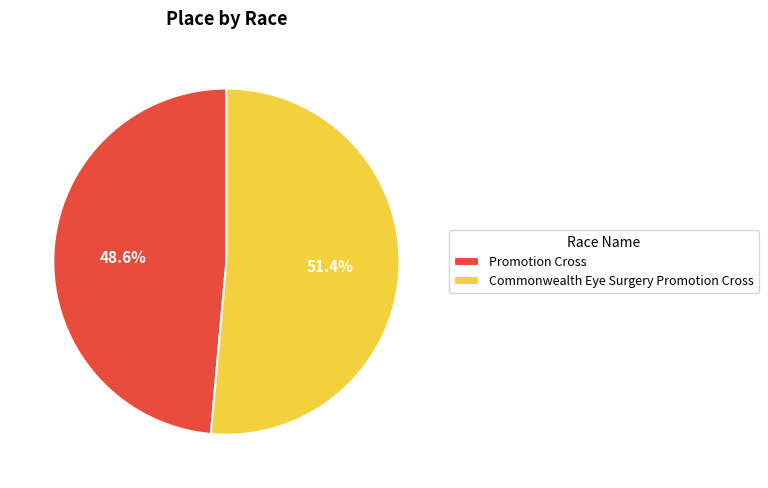

To the nearest percent, what portion does Commonwealth Eye Surgery Promotion Cross represent?

51%